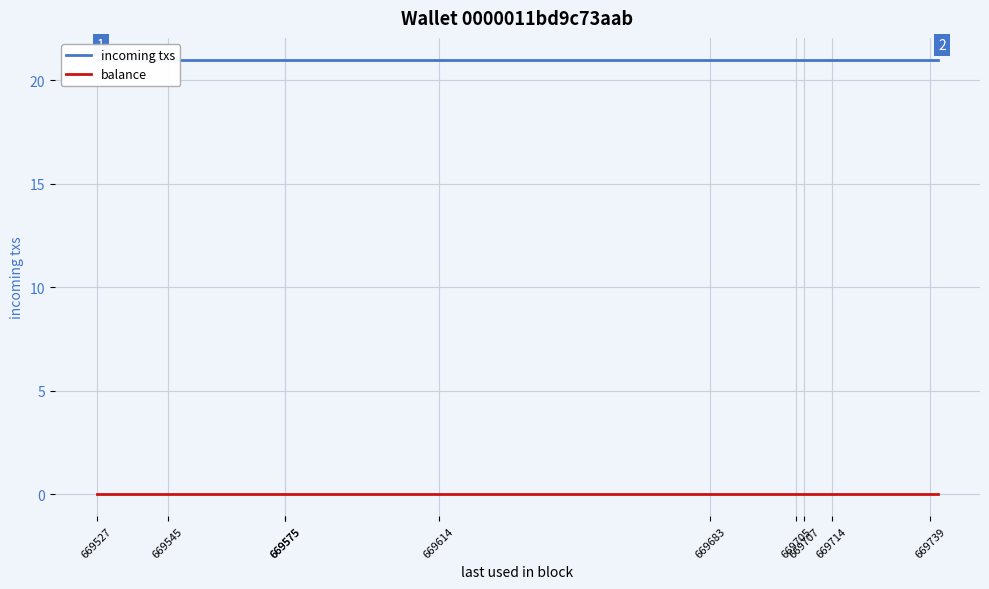

At which category is the sum across all series the highest?

669527